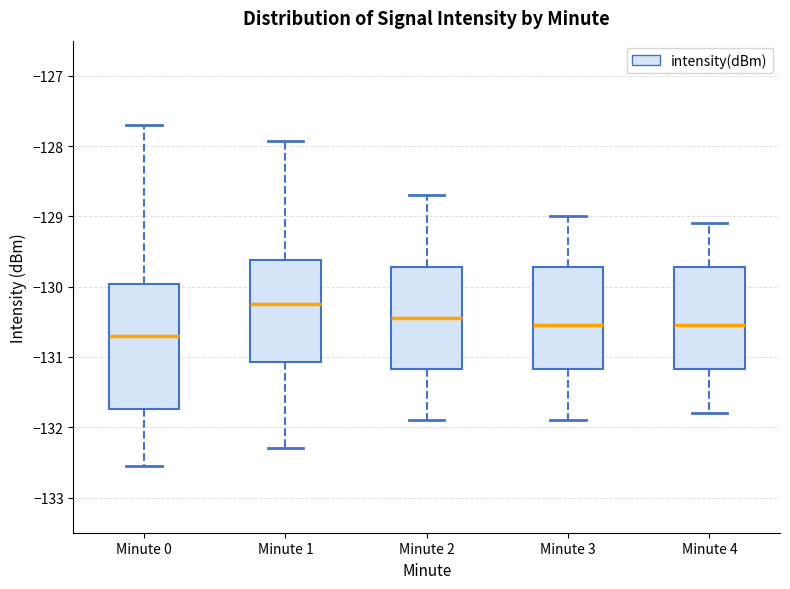

Reading left to right, read every box against the y-axis: the position of its median line, the range the box covers, and the ends of its whiskers. The values are not printed on the chart, so give them approximately, as read against the axis.

Minute 0: median -130.7, box -131.7 to -130.0, whiskers -132.6 to -127.7
Minute 1: median -130.2, box -131.1 to -129.6, whiskers -132.3 to -127.9
Minute 2: median -130.4, box -131.2 to -129.7, whiskers -131.9 to -128.7
Minute 3: median -130.5, box -131.2 to -129.7, whiskers -131.9 to -129.0
Minute 4: median -130.5, box -131.2 to -129.7, whiskers -131.8 to -129.1